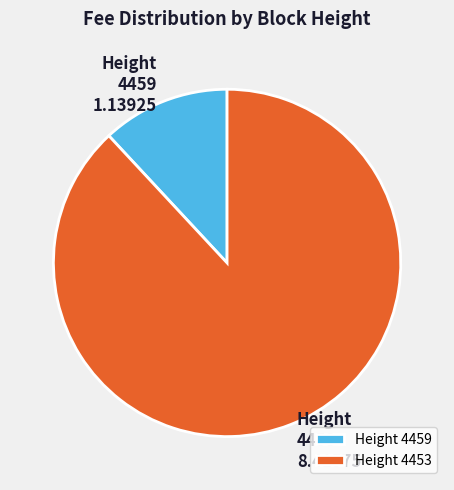

True or false: Height 4453 accounts for 88% of the total.

True